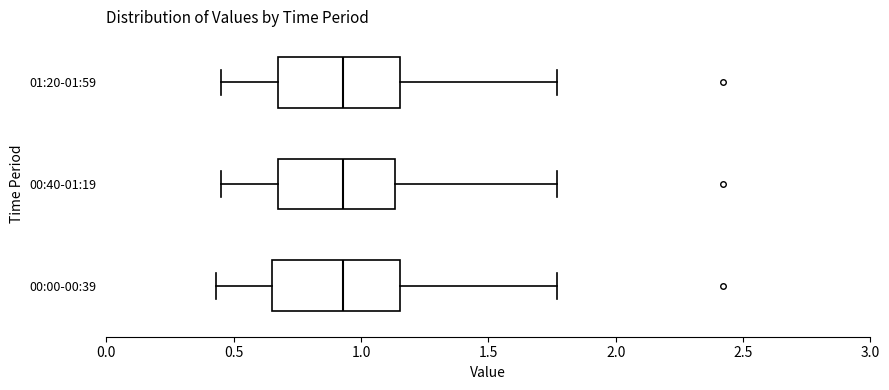

Where does the median line of the box for 00:40-01:19 sit on the x-axis? The values are not printed on the chart, so give them approximately, as read against the axis.

0.95